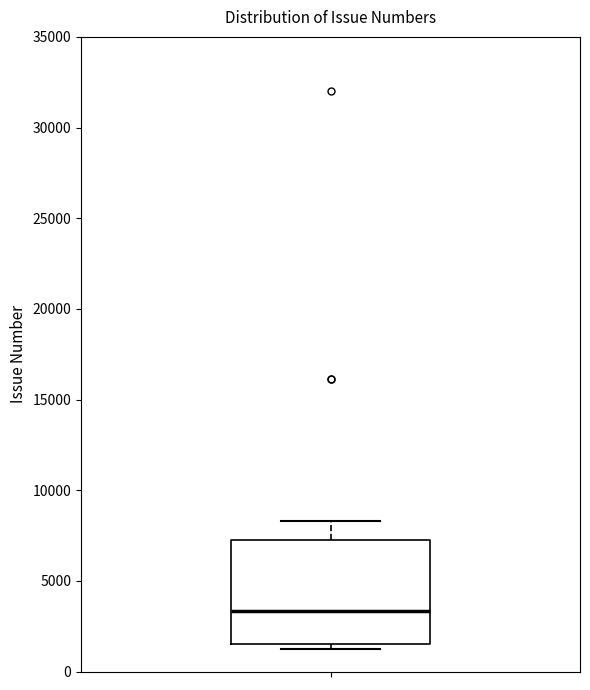

Read this box plot against the y-axis: the position of the median line, the range covered by the box, and the ends of both whiskers. The values are not printed on the chart, so give them approximately, as read against the axis.

median 3500, box 1500 to 7000, whiskers 1000 to 8500